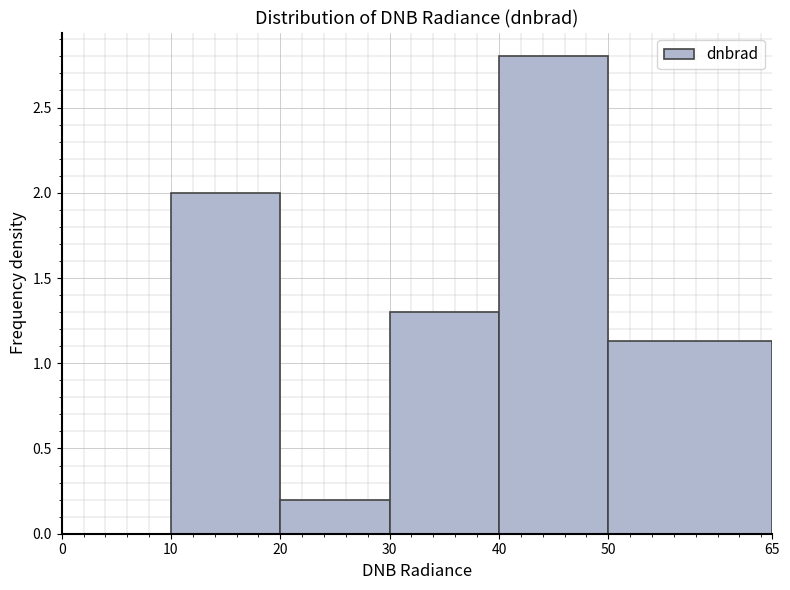

Reading left to right, transcribe this chart: for each bar, give the range it covers on the x-axis and its height. The values are not printed on the chart, so give them approximately, as read against the axis.

0 to 10: 0
10 to 20: 2.00
20 to 30: 0.20
30 to 40: 1.30
40 to 50: 2.80
50 to 65: 1.15